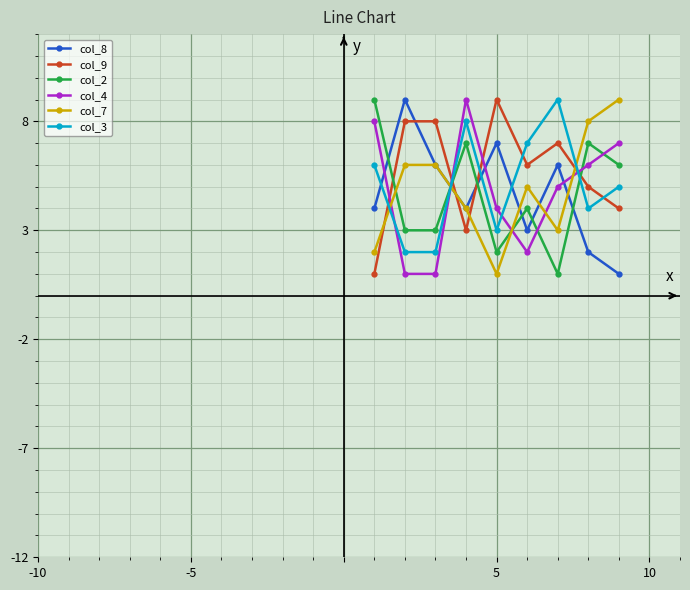

What is the greatest value displayed?

9